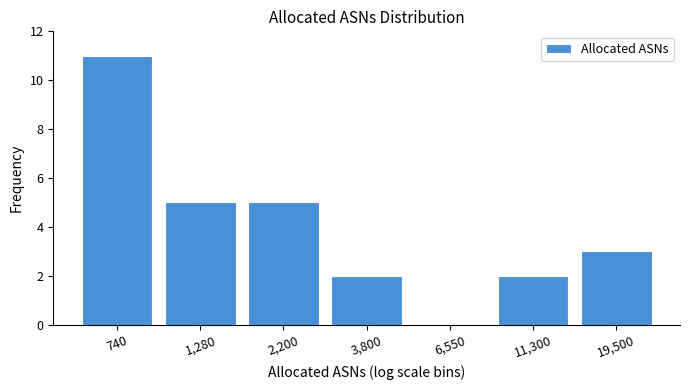

Reading left to right, what are all the values shown in this chart?

740=11	1,280=5	2,200=5	3,800=2	6,550=0	11,300=2	19,500=3